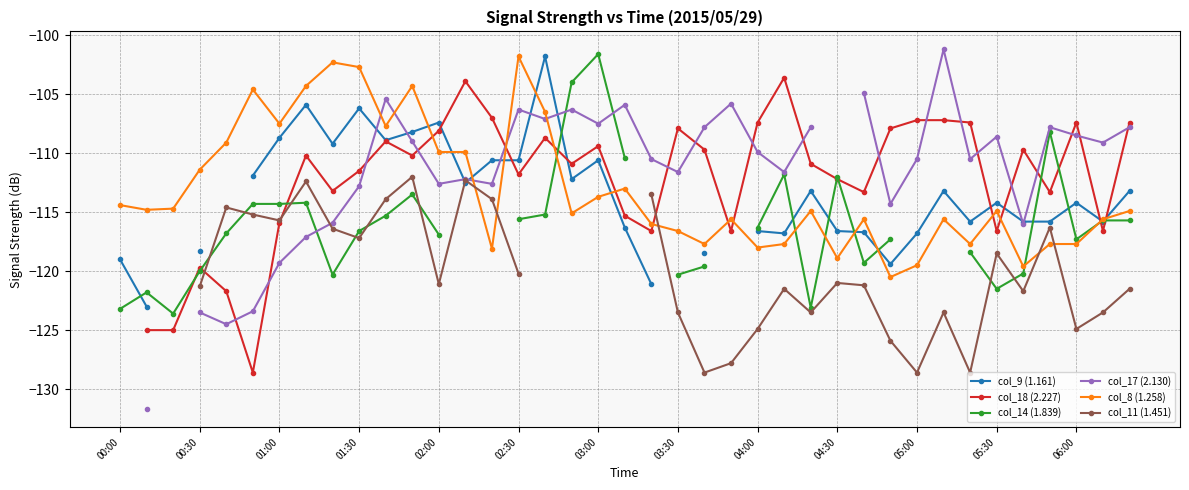

How many values in the col_11 (1.451) series exceed -121?

14